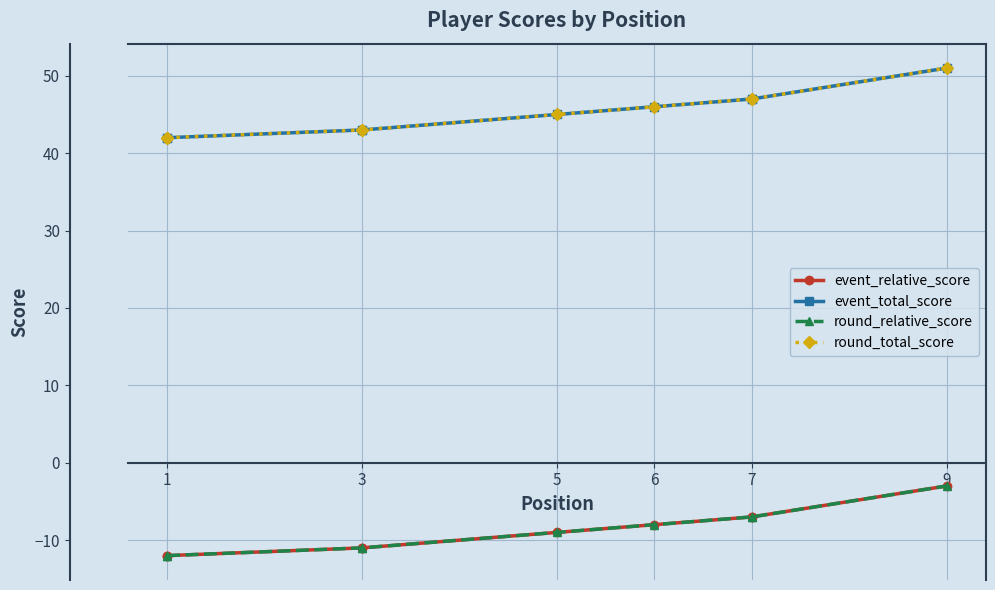

True or false: round_total_score and round_relative_score cross at least once.

False